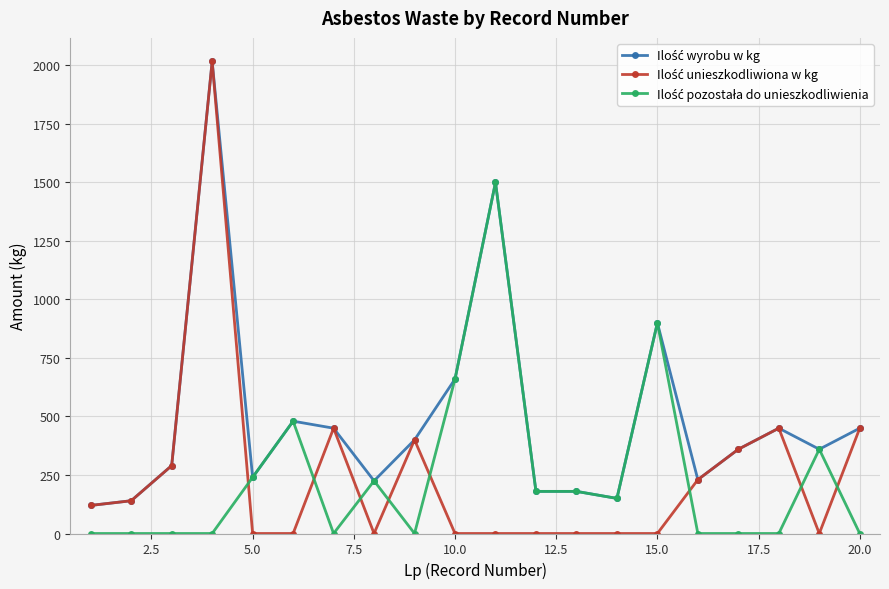

List the series in order of their peak value, highest first.

Ilość wyrobu w kg, Ilość unieszkodliwiona w kg, Ilość pozostała do unieszkodliwienia